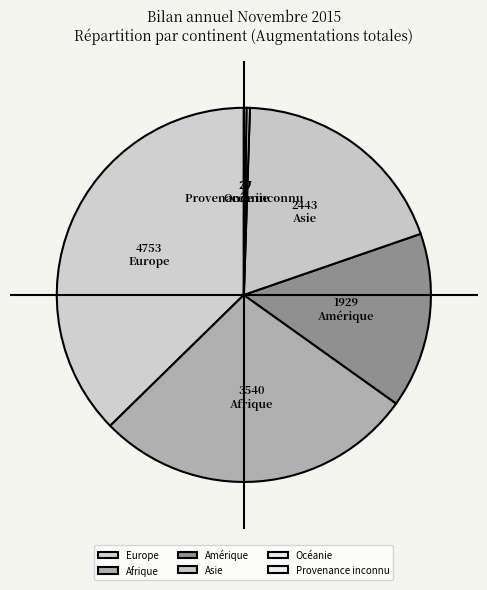

To the nearest percent, what is the average slice percentage?

17%